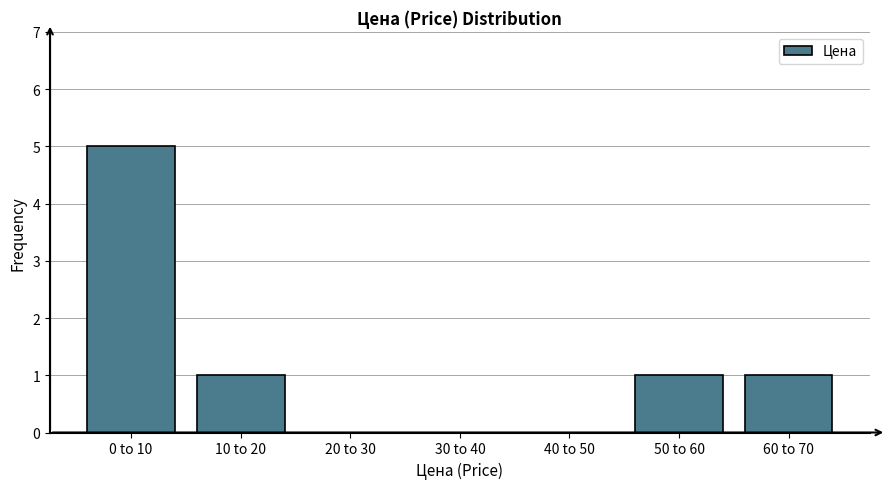

Reading left to right, list all the values displayed in this chart.

0 to 10=5	10 to 20=1	20 to 30=0	30 to 40=0	40 to 50=0	50 to 60=1	60 to 70=1